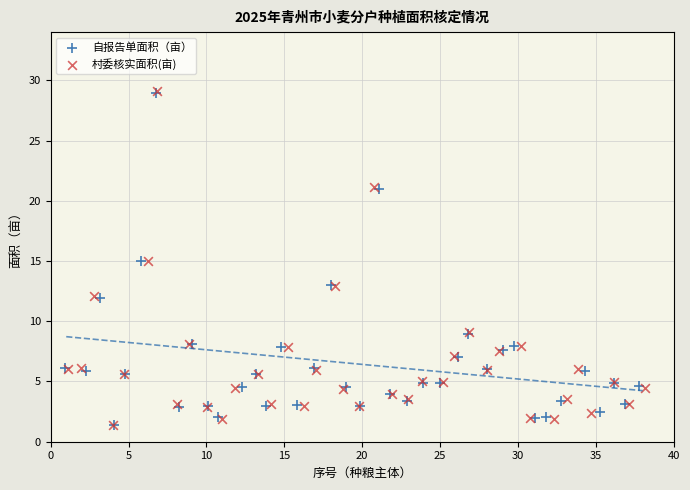

Which series has the largest Y range (max minus min)?

村委核实面积(亩)